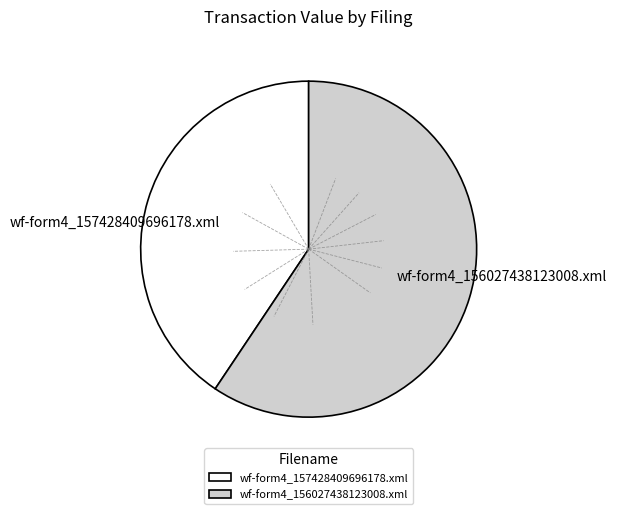

The wf-form4_156027438123008.xml slice represents 49% of the pie. True or false?

False